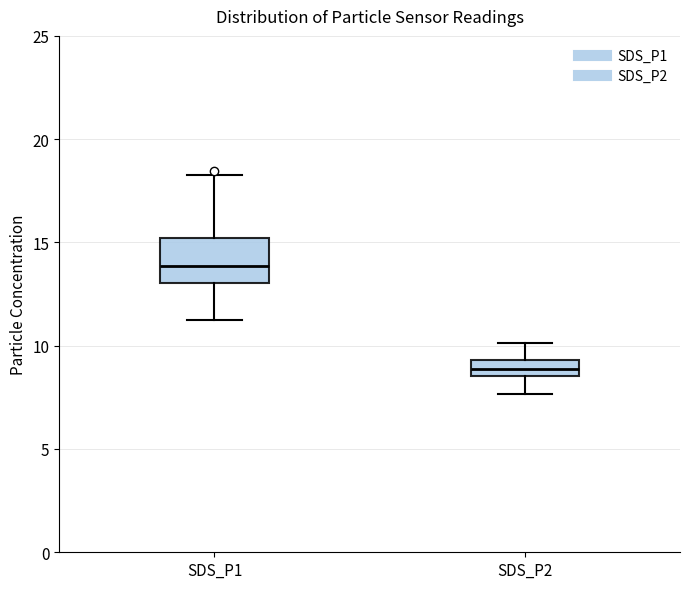

Comparing the boxes themselves (not the whiskers), which one is the tallest?

SDS_P1